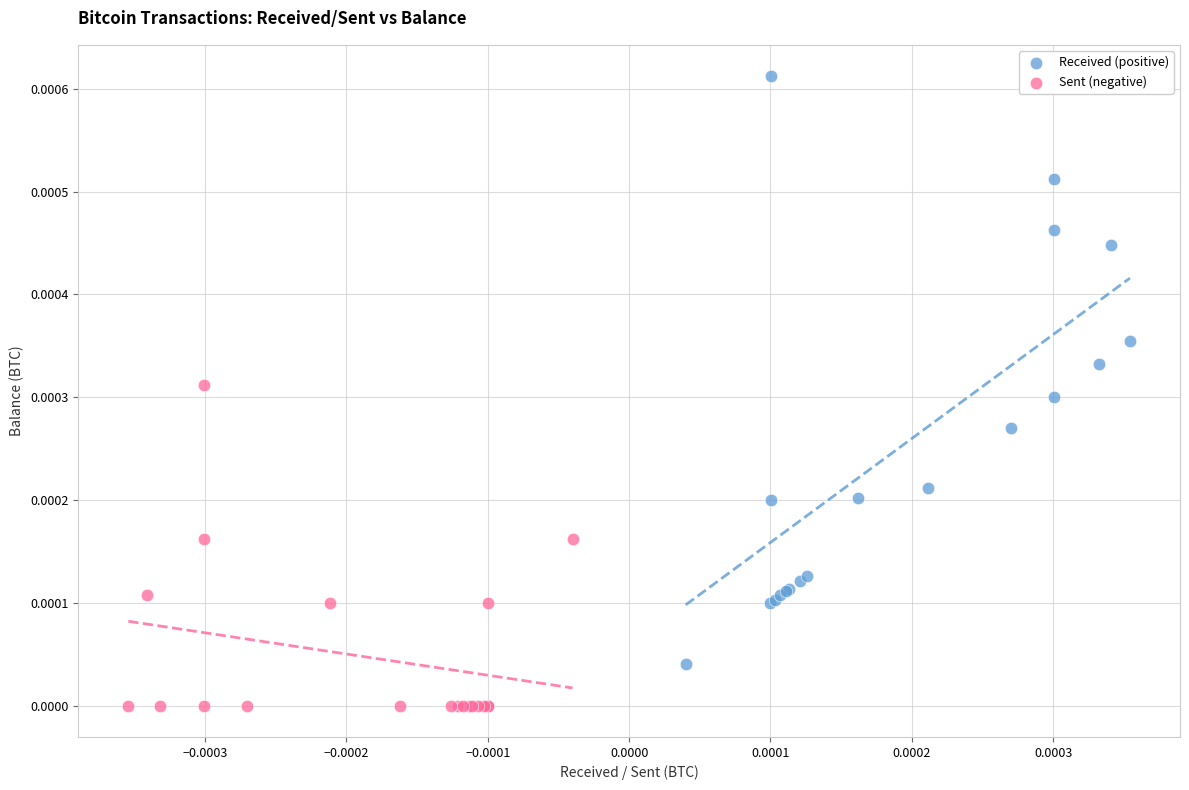

Which series contains the highest Y value?

Received (positive)